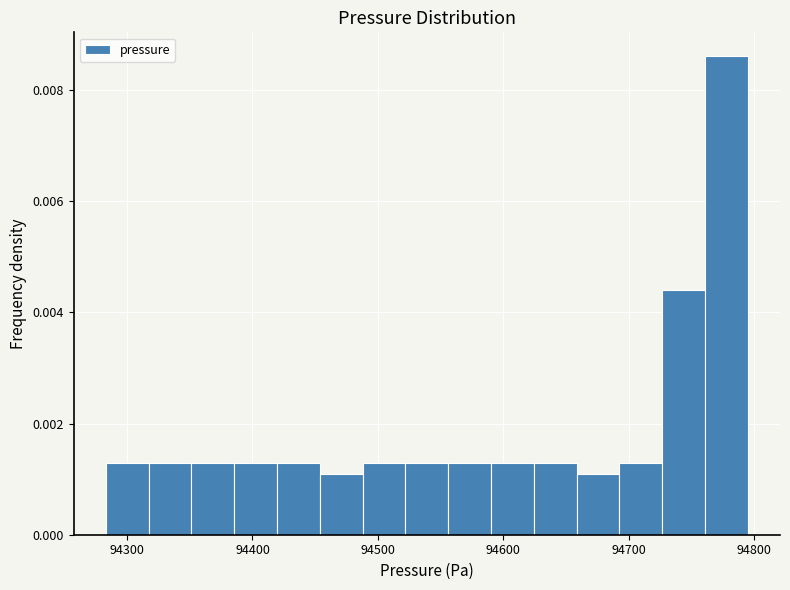

Read against the x-axis, roughly where is the centre of the tallest bar?

94780